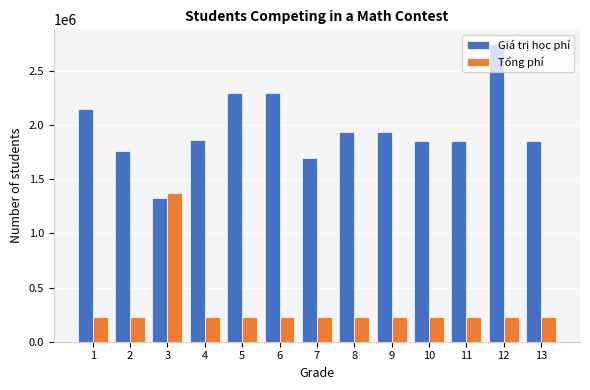

Does the chart contain stacked bars?

No